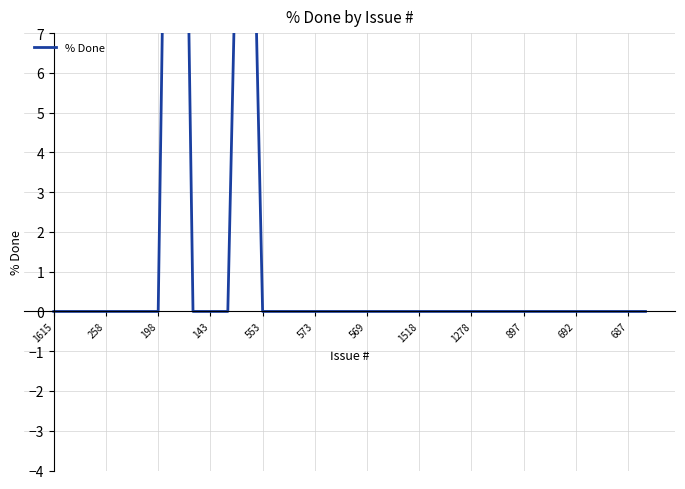

At which label is the value closest to 15?

687